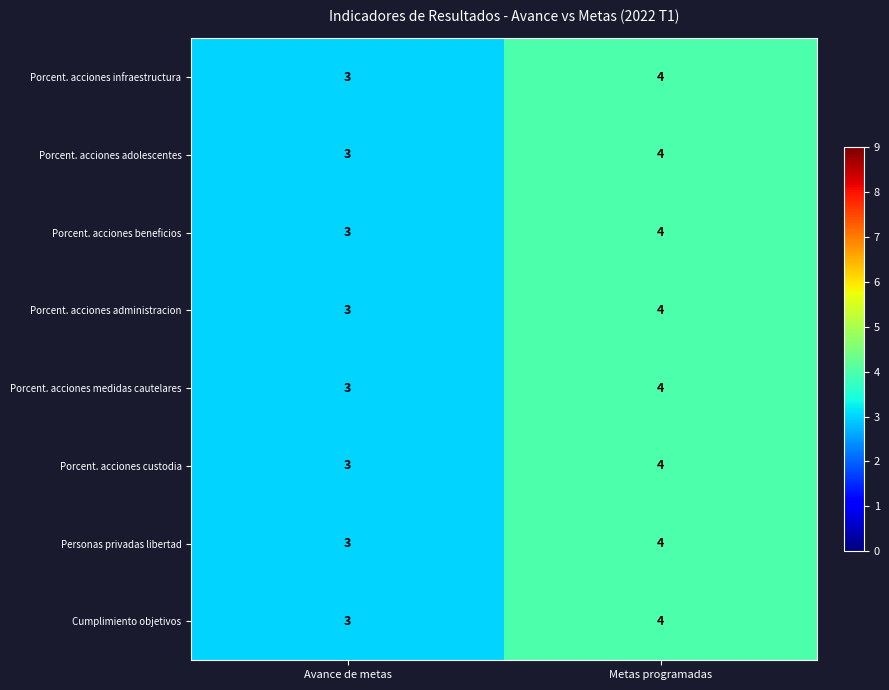

Is it true that Porcent. acciones administracion equals 4 at Metas programadas?

True